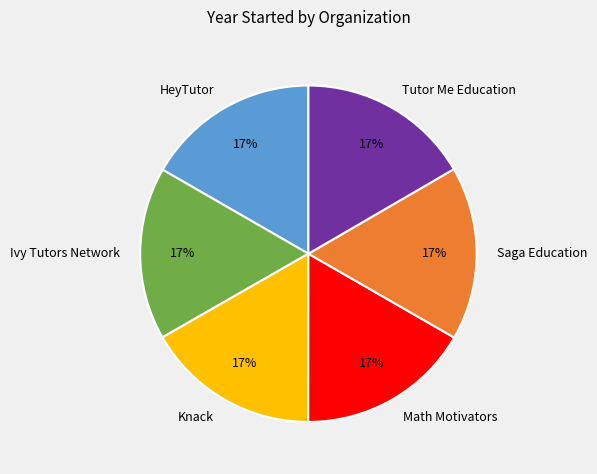

What is the ratio of the value at Tutor Me Education to the value at Math Motivators?

1.0